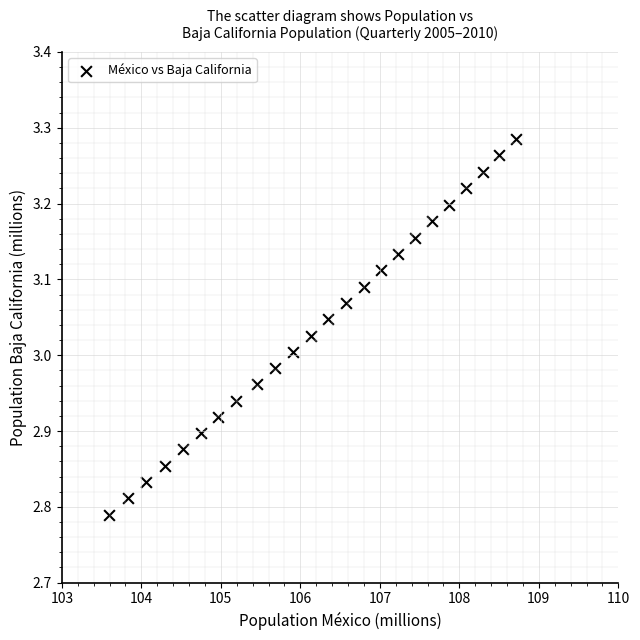

What is the range of X values (max minus min)?

5.1